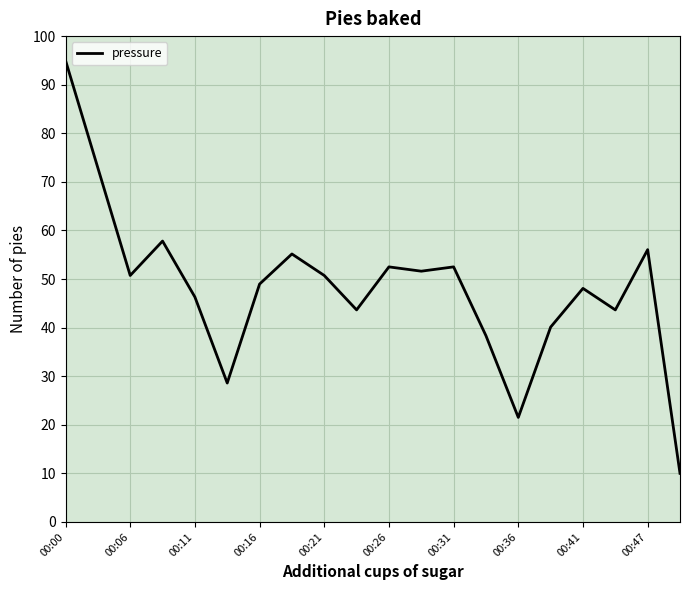

What is the greatest value displayed?

95.0